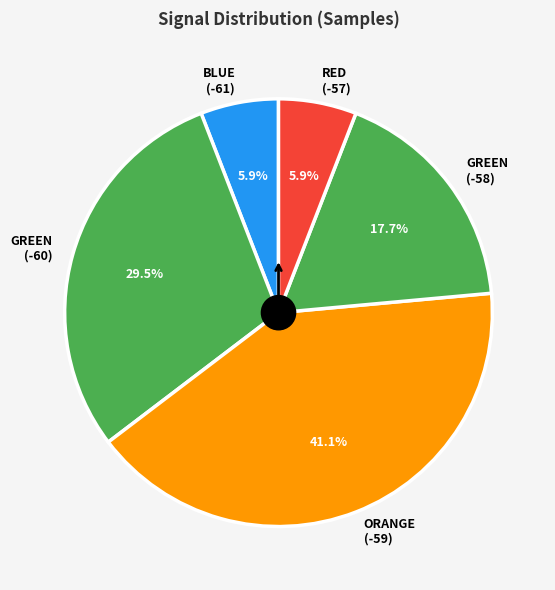

Between GREEN (-58) and ORANGE (-59), which is larger?

ORANGE (-59)